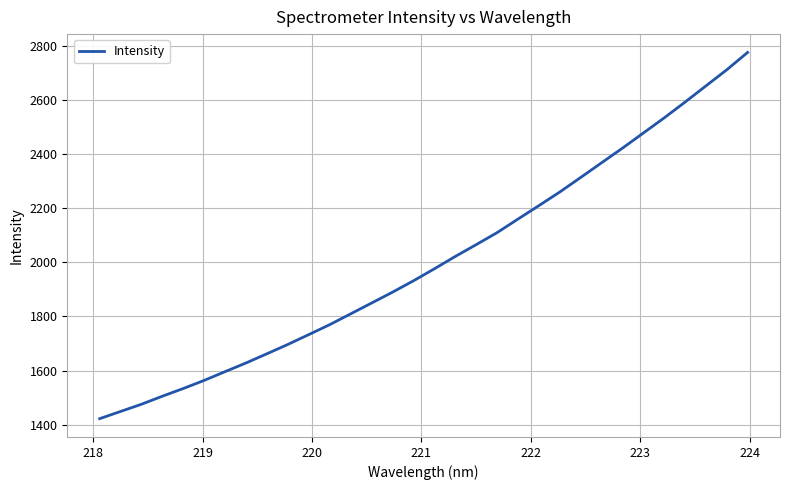

What is the minimum value shown in the chart?

1422.1